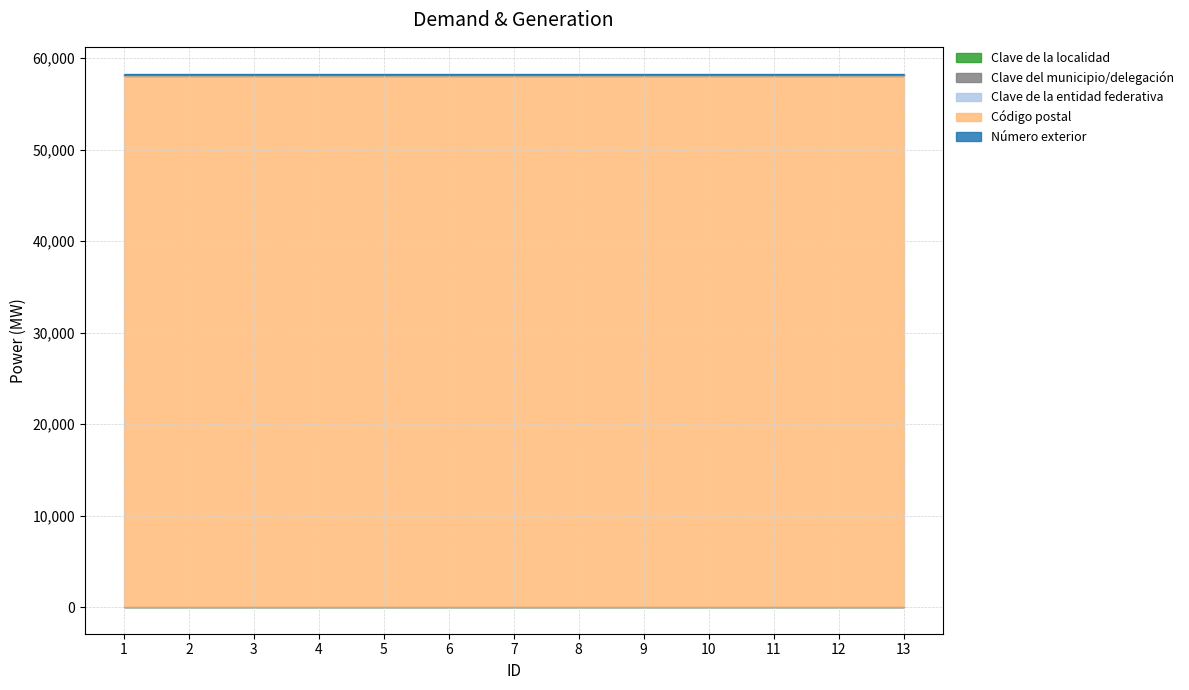

The value of Número exterior at 6 is 264. True or false?

True